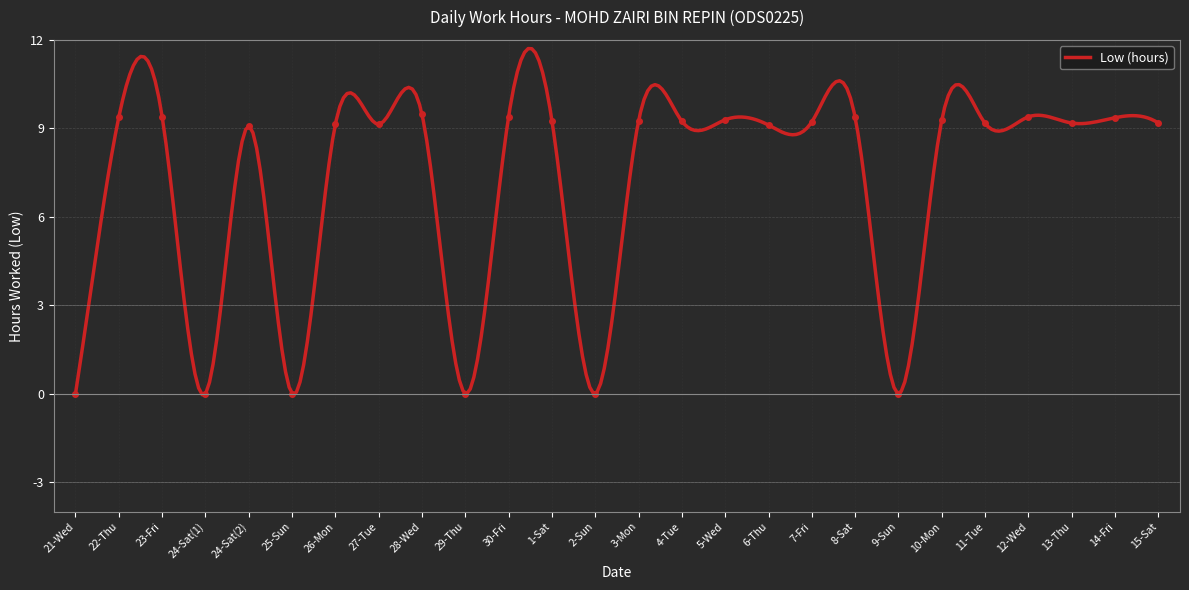

Approximately how many times larger is the value at 6-Thu compared to 11-Tue?

1.0